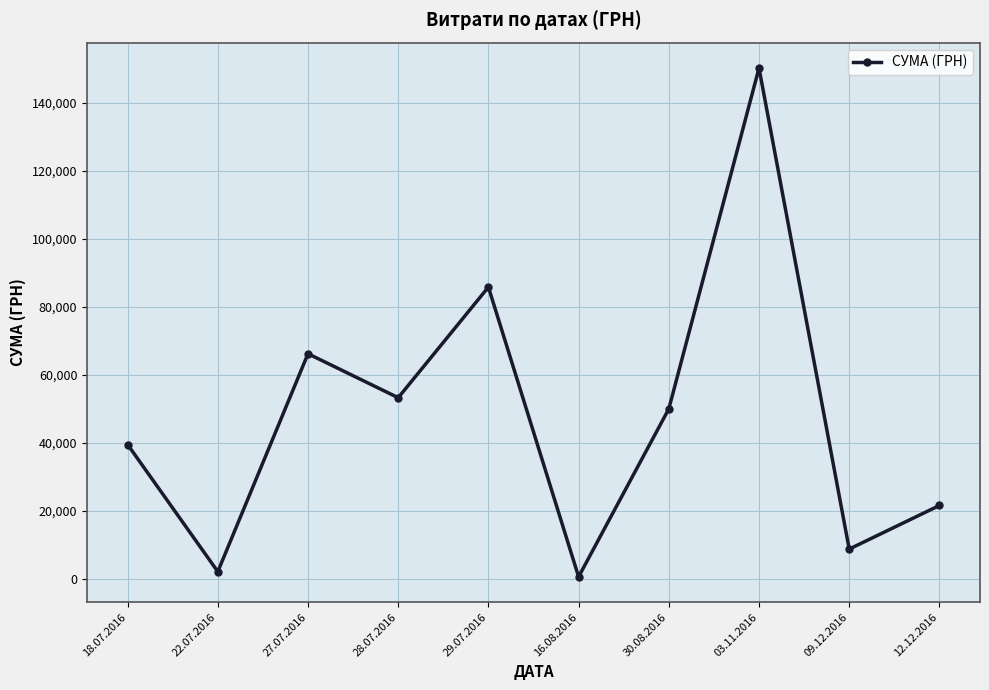

At which label does the data first exceed 49993?

27.07.2016